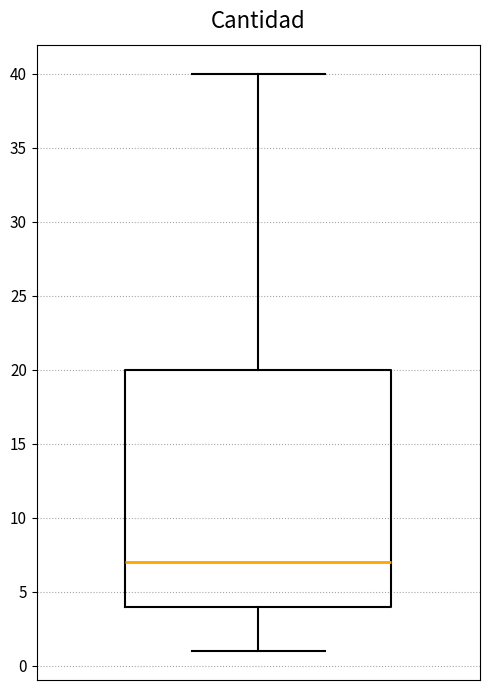

Where is the upper edge of the box on the y-axis? The values are not printed on the chart, so give them approximately, as read against the axis.

20